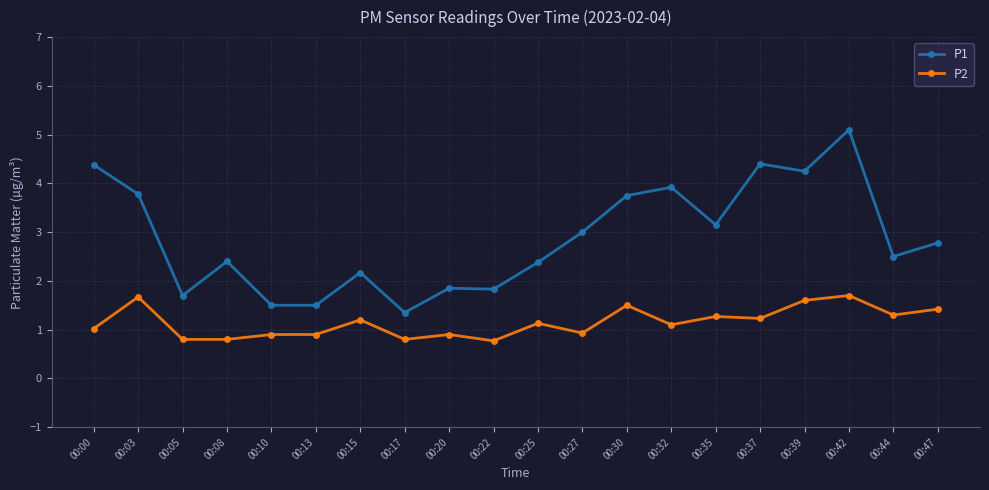

What is the approximate value of P2 at 00:00?

1.0